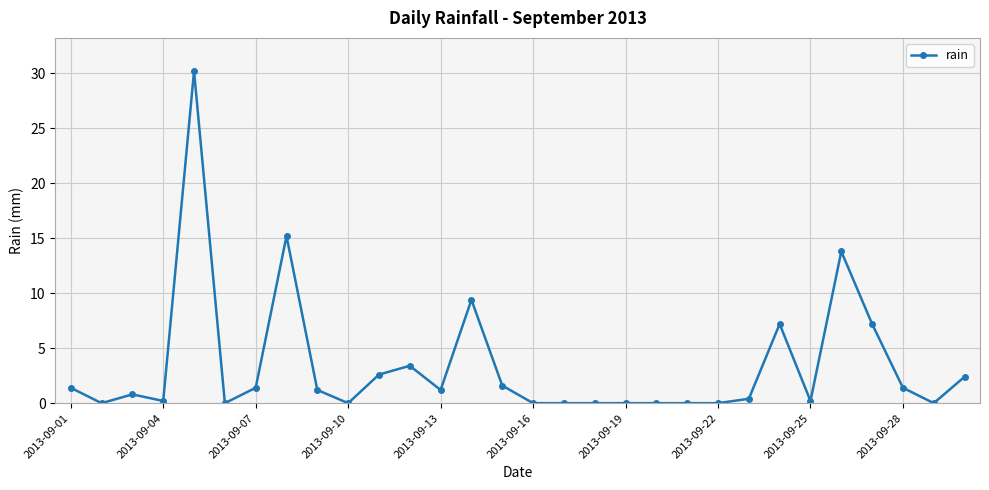

What is the value of the 30th point from the left?

2.4